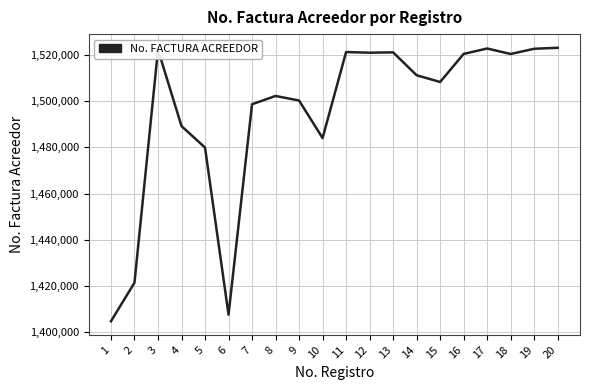

What is the greatest value displayed?

1523224